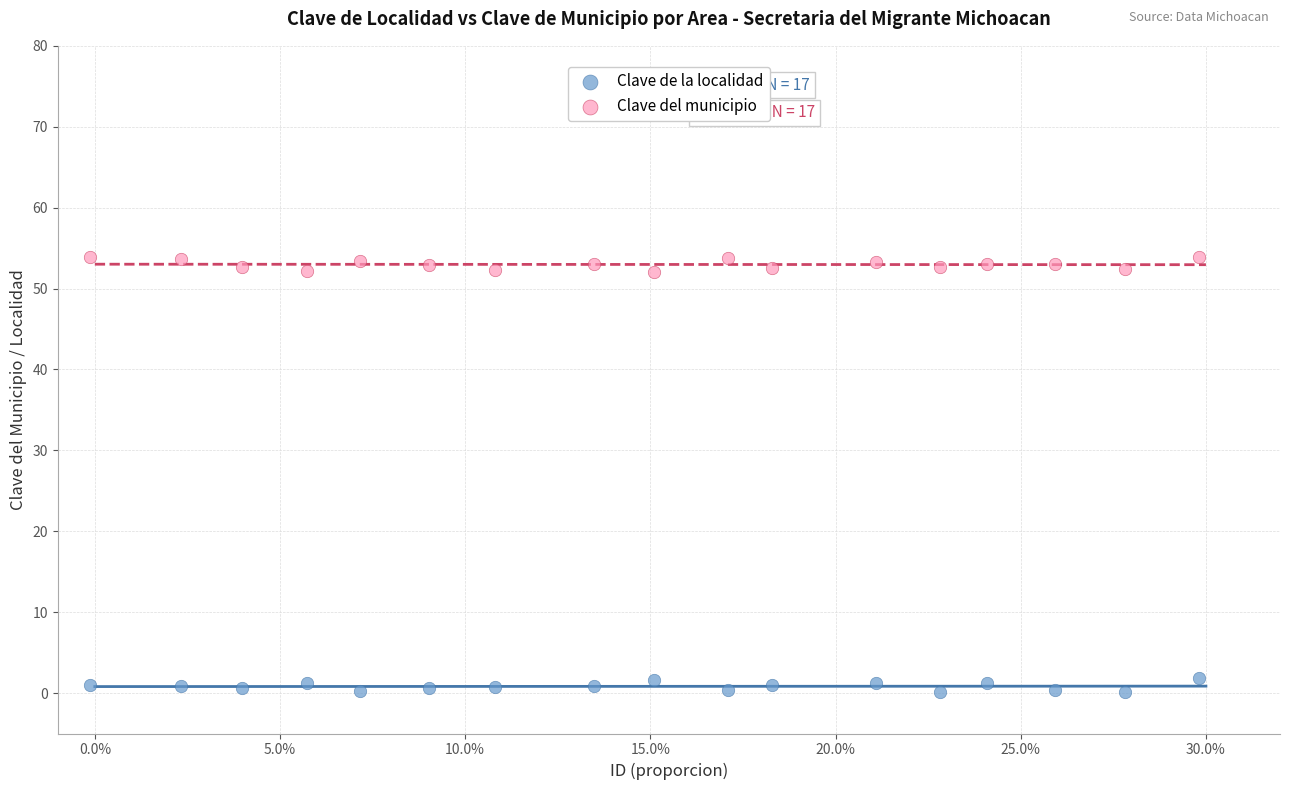

Which series reaches the minimum Y coordinate?

Clave de la localidad